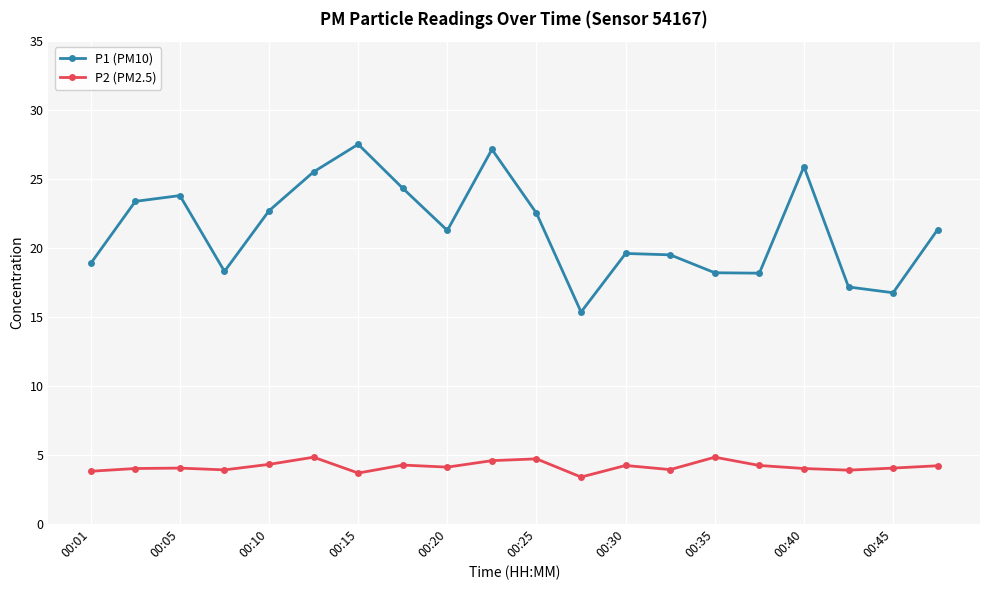

Which series has the widest spread of values?

P1 (PM10)